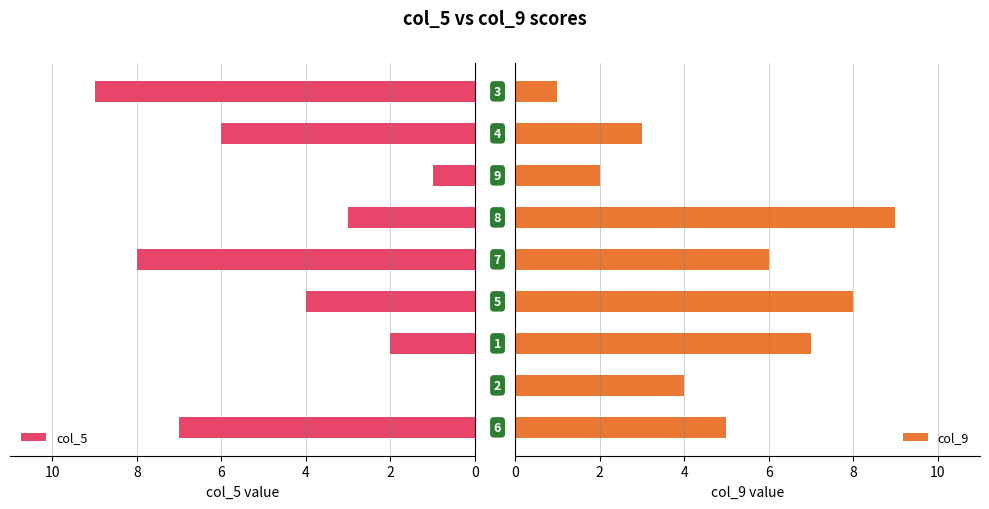

Count the col_9 values in the range 3 to 7.

5